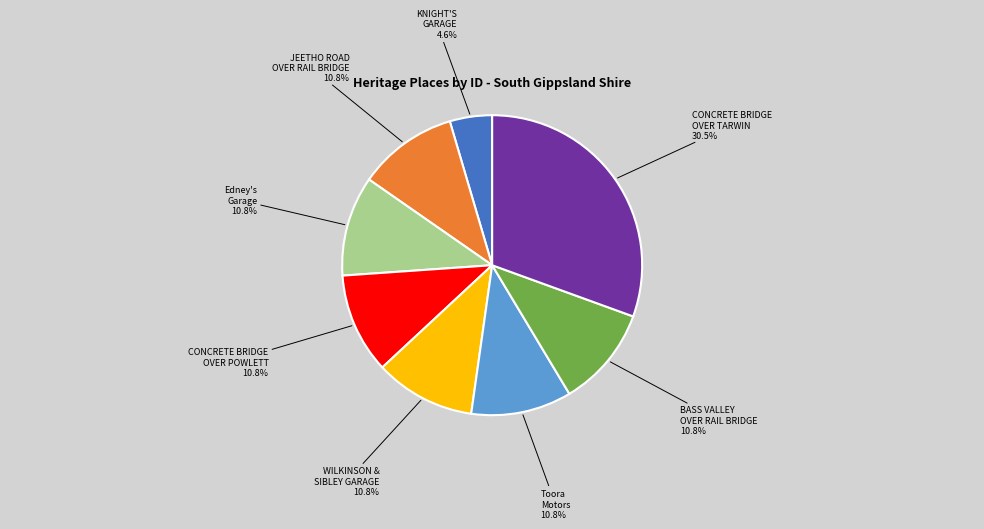

Does any single category account for the majority?

No